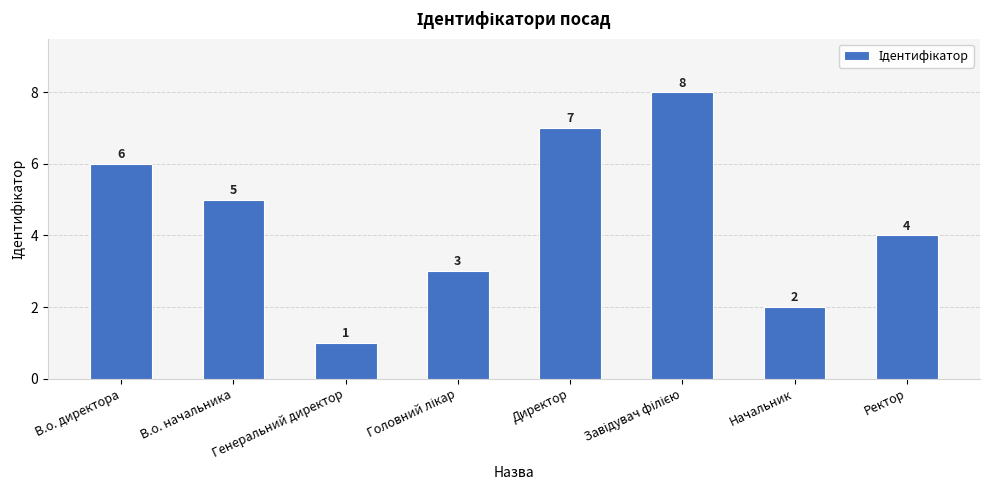

At which label is the value closest to 4?

Ректор